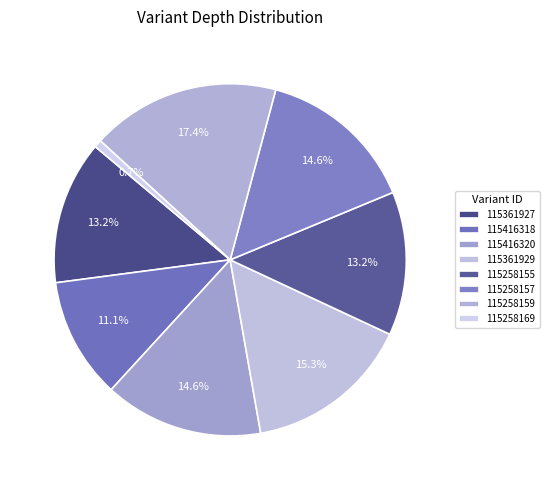

Rank the categories by value from lowest to highest.

115258169, 115416318, 115361927, 115258155, 115416320, 115258157, 115361929, 115258159